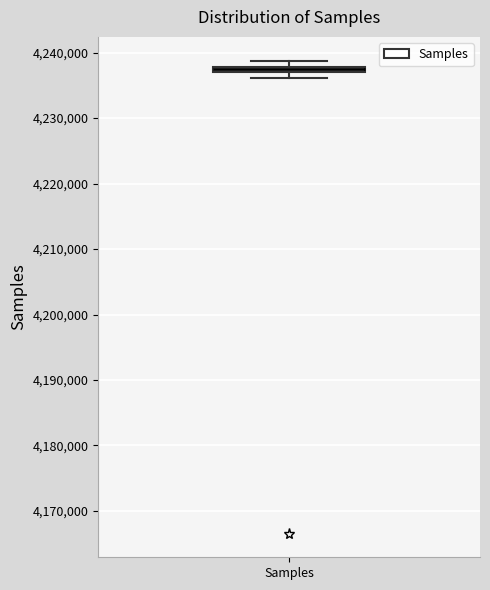

Where is the lower edge of the box for Samples on the y-axis? The values are not printed on the chart, so give them approximately, as read against the axis.

4237000